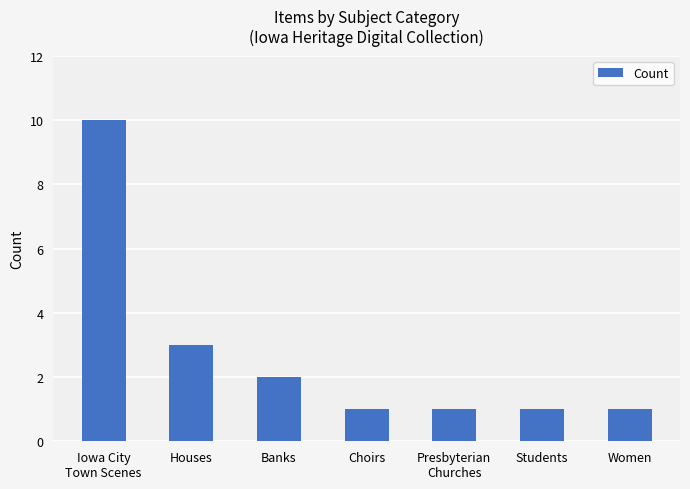

Is it true that the value at Iowa City
Town Scenes is 10?

True